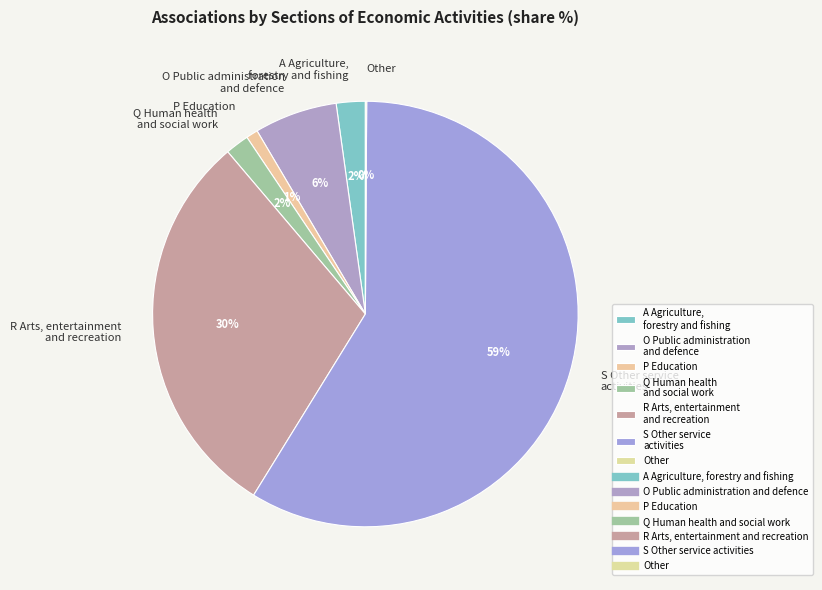

The R Arts, entertainment and recreation slice represents 30% of the pie. True or false?

True